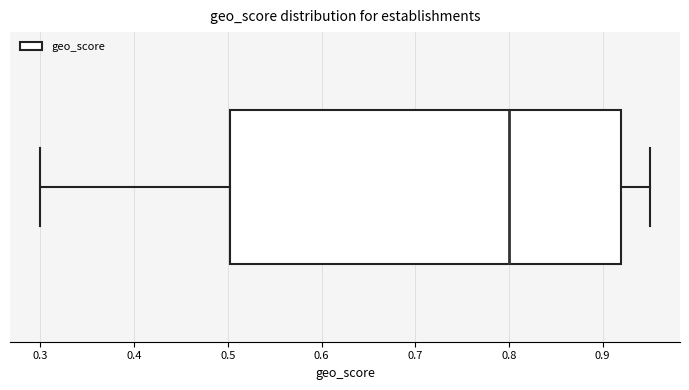

Read this box plot against the x-axis: the position of the median line, the range covered by the box, and the ends of both whiskers. The values are not printed on the chart, so give them approximately, as read against the axis.

median 0.80, box 0.50 to 0.92, whiskers 0.30 to 0.95